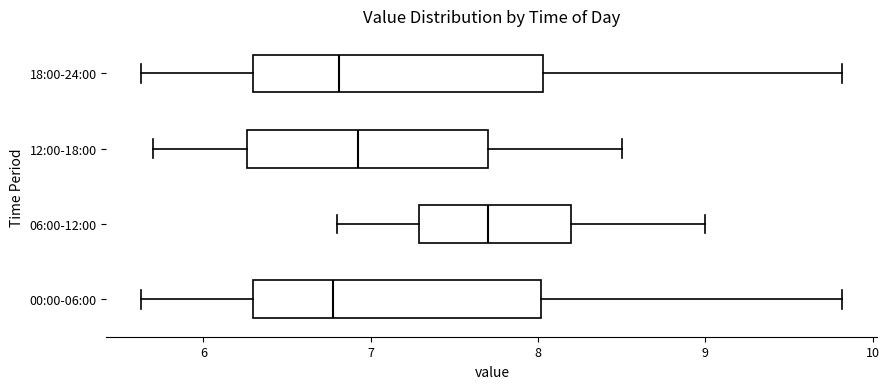

Reading bottom to top, read every box against the x-axis: the position of its median line, the range the box covers, and the ends of its whiskers. The values are not printed on the chart, so give them approximately, as read against the axis.

00:00-06:00: median 6.8, box 6.3 to 8.0, whiskers 5.6 to 9.8
06:00-12:00: median 7.7, box 7.3 to 8.2, whiskers 6.8 to 9.0
12:00-18:00: median 6.9, box 6.3 to 7.7, whiskers 5.7 to 8.5
18:00-24:00: median 6.8, box 6.3 to 8.0, whiskers 5.6 to 9.8